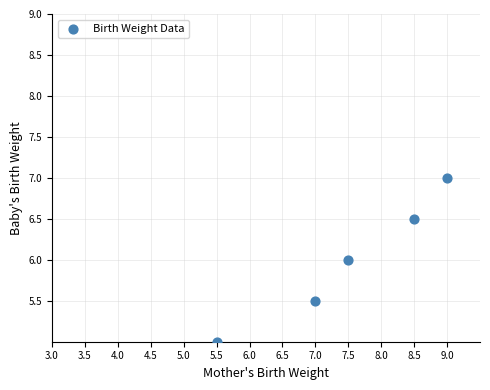

What is the average Y value?

6.0